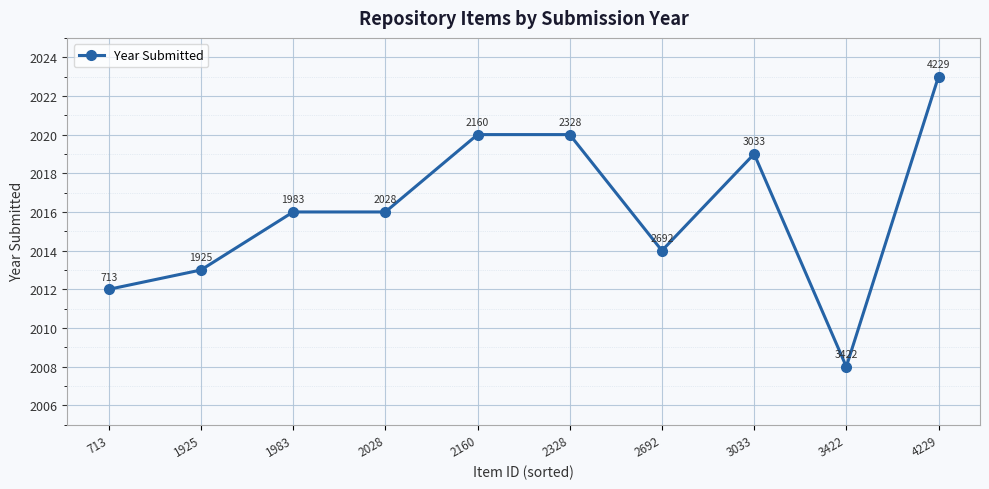

What is the difference between the maximum and minimum values?

15